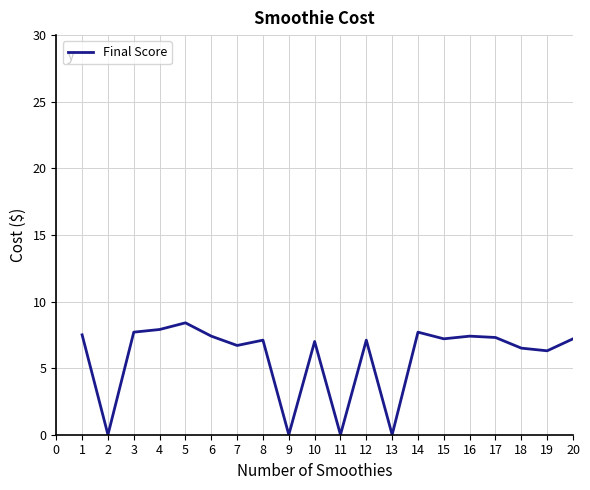

The value at 15 is 12.8. True or false?

False